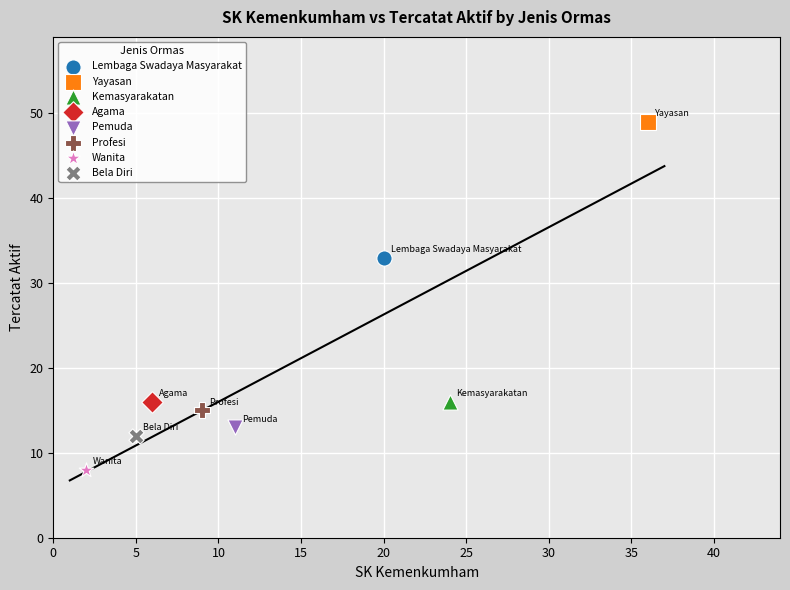

What are all the series names shown in the legend?

Lembaga Swadaya Masyarakat, Yayasan, Kemasyarakatan, Agama, Pemuda, Profesi, Wanita, Bela Diri